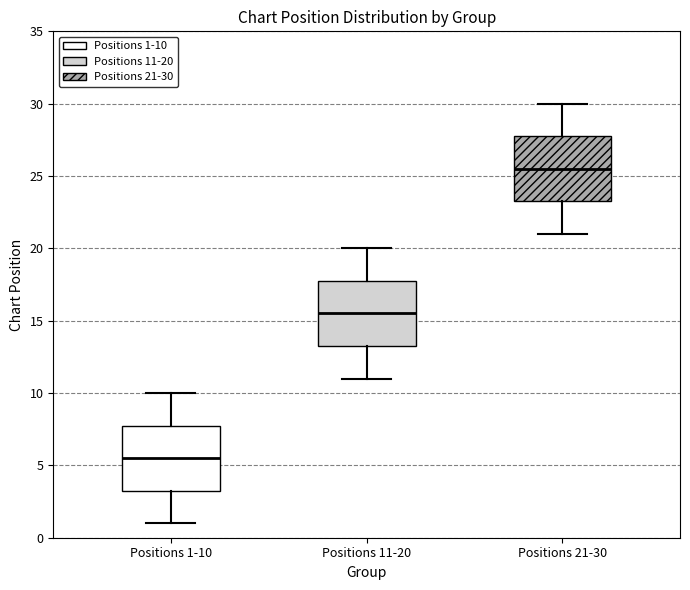

Reading left to right, read every box against the y-axis: the position of its median line, the range the box covers, and the ends of its whiskers. The values are not printed on the chart, so give them approximately, as read against the axis.

Positions 1-10: median 5.5, box 3.5 to 8.0, whiskers 1.0 to 10.0
Positions 11-20: median 15.5, box 13.5 to 18.0, whiskers 11.0 to 20.0
Positions 21-30: median 25.5, box 23.5 to 28.0, whiskers 21.0 to 30.0